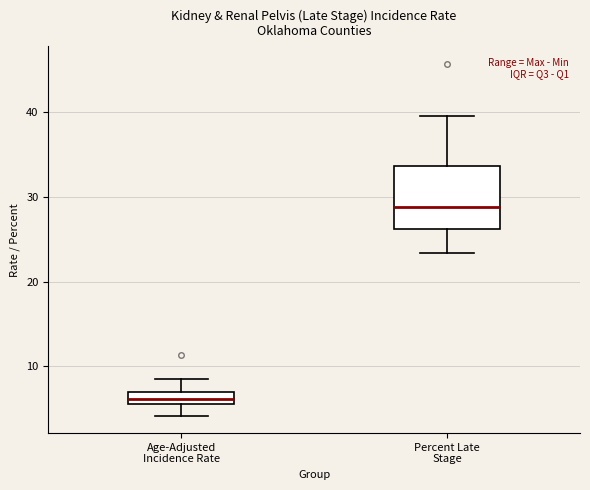

Where is the upper edge of the box for Percent Late Stage on the y-axis? The values are not printed on the chart, so give them approximately, as read against the axis.

34